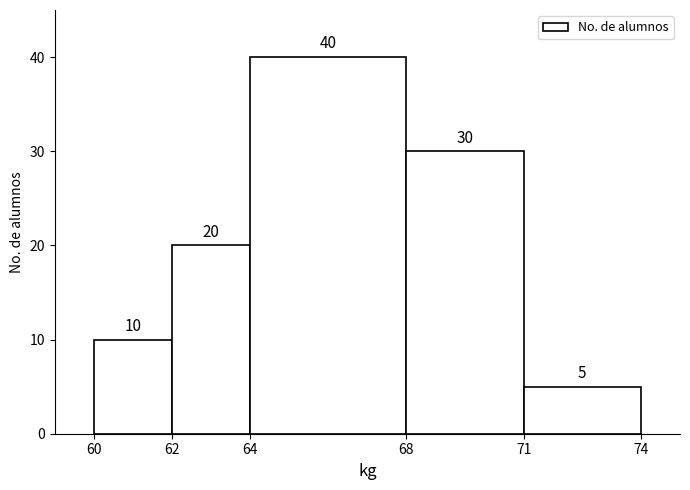

Which range on the x-axis has the tallest bar?

64 to 68